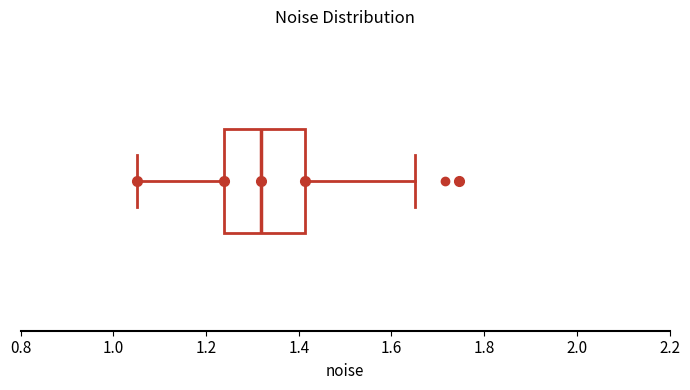

Where is the right edge of the box on the x-axis? The values are not printed on the chart, so give them approximately, as read against the axis.

1.42